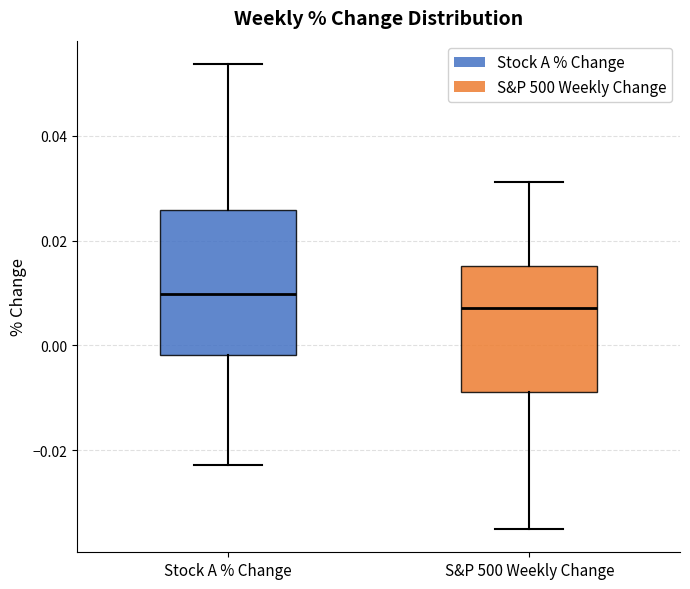

Comparing the boxes themselves (not the whiskers), which one is the tallest?

Stock A % Change